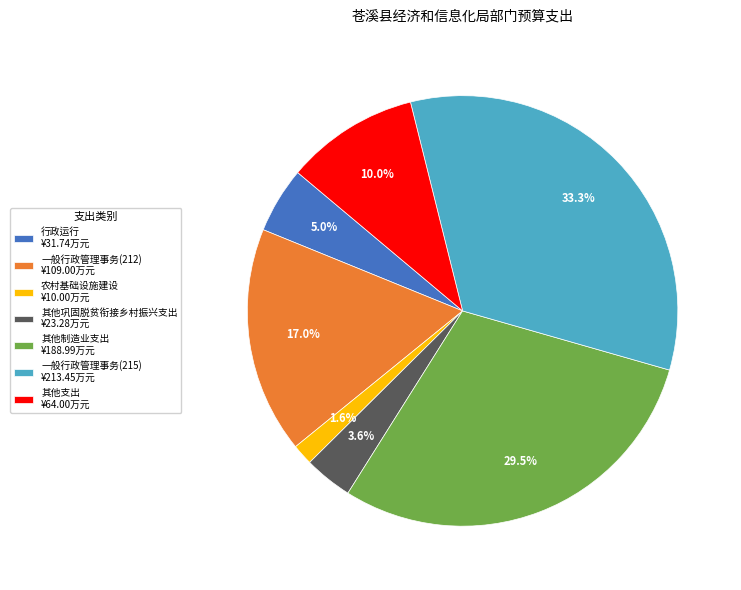

Do 一般行政管理事务(215) and 其他巩固脱贫衔接乡村振兴支出 together represent more than half of the pie?

No